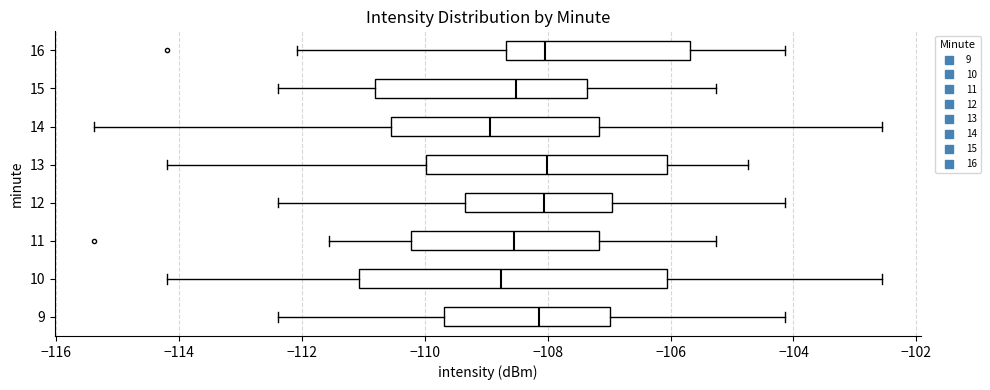

Reading bottom to top, transcribe this box plot: for each box, give where its median line is, the range the box spans, and where its two whiskers end, as read against the x-axis. The values are not printed on the chart, so give them approximately, as read against the axis.

9: median -108.2, box -109.6 to -107.0, whiskers -112.4 to -104.2
10: median -108.8, box -111.0 to -106.0, whiskers -114.2 to -102.6
11: median -108.6, box -110.2 to -107.2, whiskers -111.6 to -105.2
12: median -108.0, box -109.4 to -107.0, whiskers -112.4 to -104.2
13: median -108.0, box -110.0 to -106.0, whiskers -114.2 to -104.8
14: median -109.0, box -110.6 to -107.2, whiskers -115.4 to -102.6
15: median -108.6, box -110.8 to -107.4, whiskers -112.4 to -105.2
16: median -108.0, box -108.6 to -105.6, whiskers -112.0 to -104.2